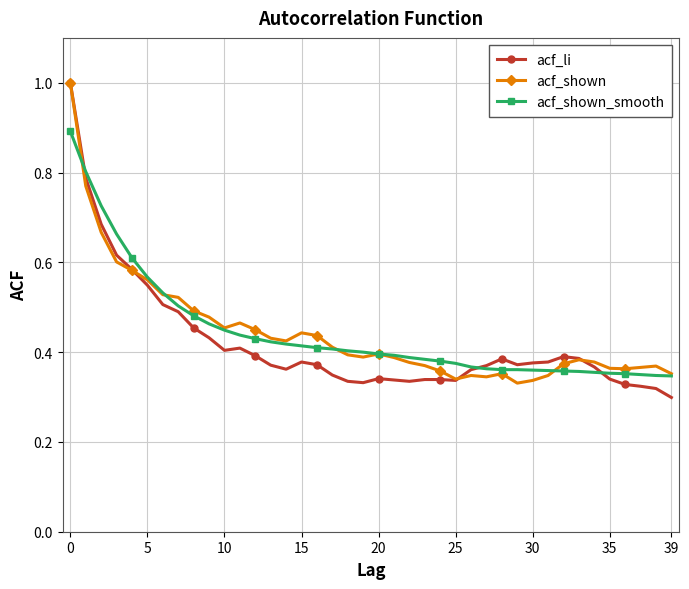

At how many categories does at least one series exceed 0?

40